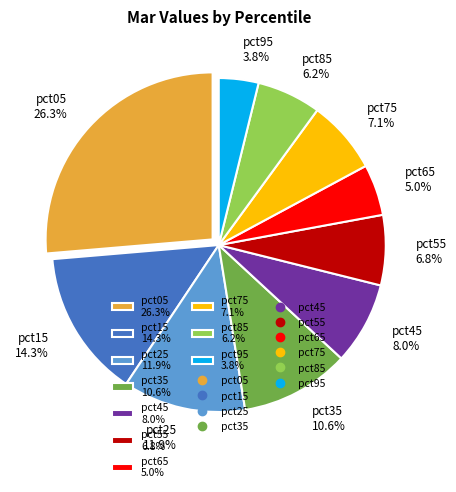

Which has a higher value, pct35 or pct25?

pct25